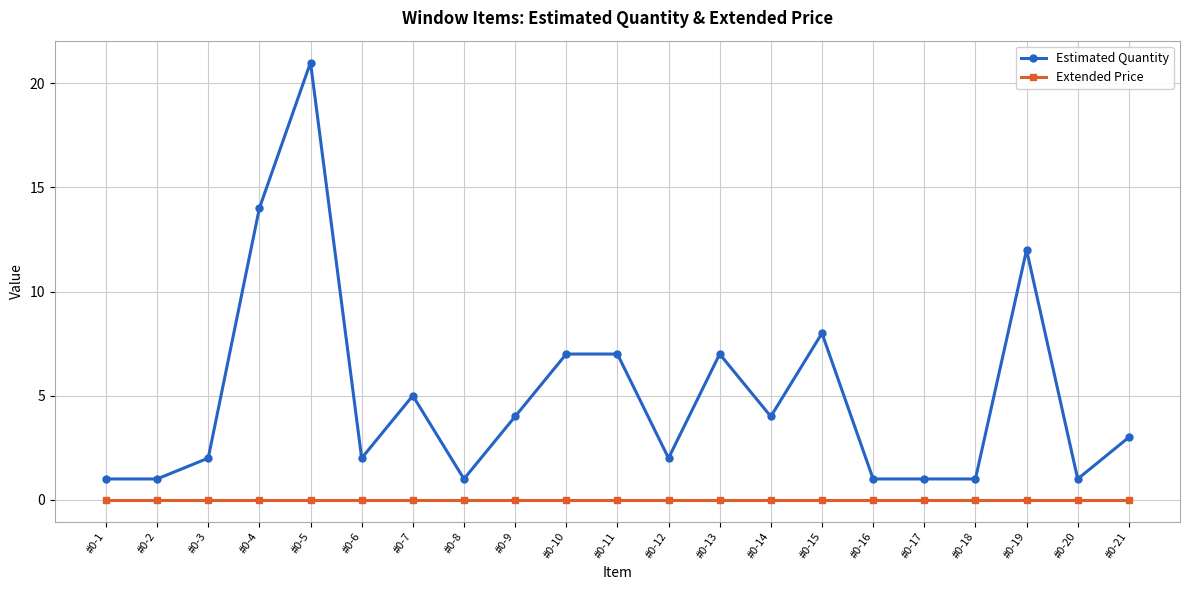

Which series has the largest total across all categories?

Estimated Quantity